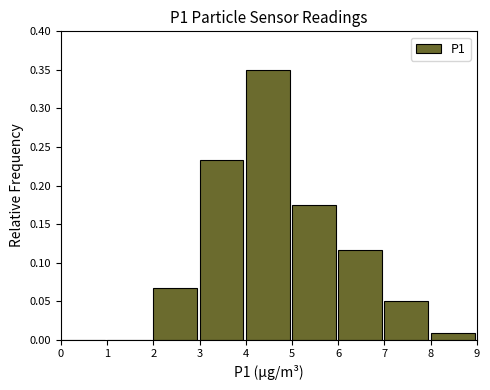

Reading left to right, list every bar in this chart as the range it spans on the x-axis followed by its height. The values are not printed on the chart, so give them approximately, as read against the axis.

0 to 1: 0
1 to 2: 0
2 to 3: 0.065
3 to 4: 0.235
4 to 5: 0.350
5 to 6: 0.175
6 to 7: 0.115
7 to 8: 0.050
8 to 9: 0.010